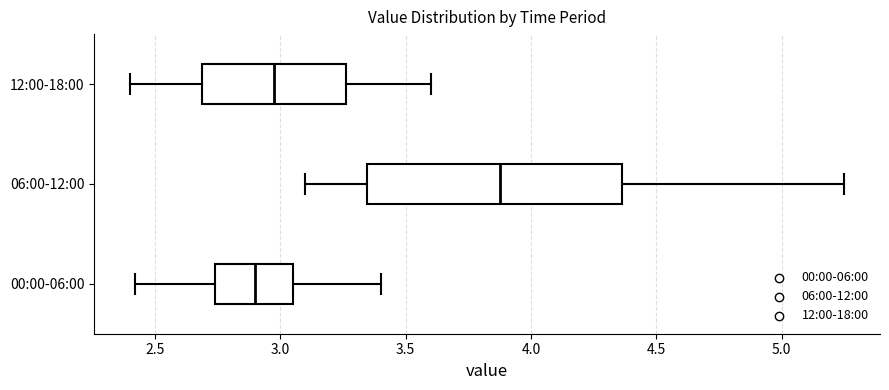

Reading bottom to top, transcribe this box plot: for each box, give where its median line is, the range the box spans, and where its two whiskers end, as read against the x-axis. The values are not printed on the chart, so give them approximately, as read against the axis.

00:00-06:00: median 2.90, box 2.75 to 3.05, whiskers 2.40 to 3.40
06:00-12:00: median 3.90, box 3.35 to 4.35, whiskers 3.10 to 5.25
12:00-18:00: median 3.00, box 2.70 to 3.25, whiskers 2.40 to 3.60